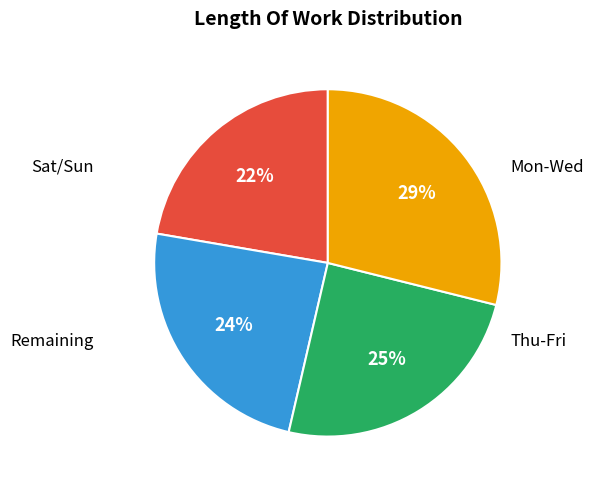

To the nearest percent, what is the difference between the largest and smallest slice percentages?

7%